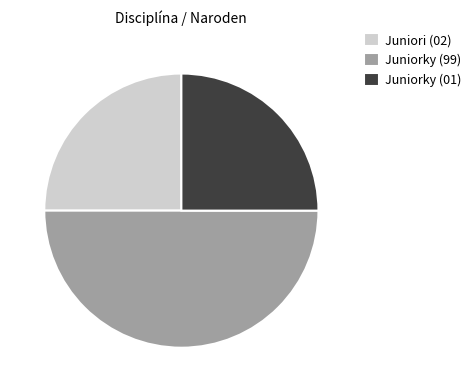

Do Juniori (02) and Juniorky (99) together represent more than half of the pie?

Yes